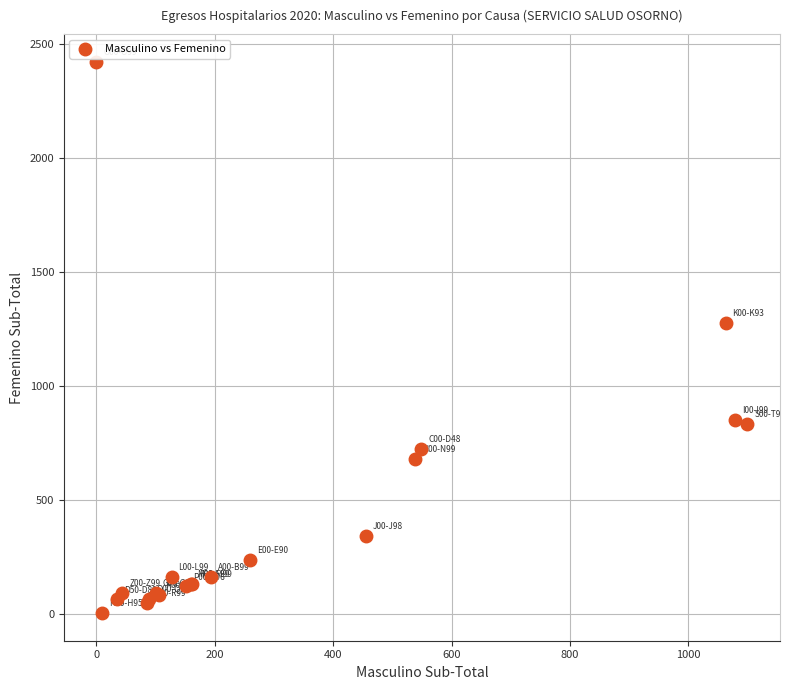

What Y value in the scatter plot is closest to 1214?

1278